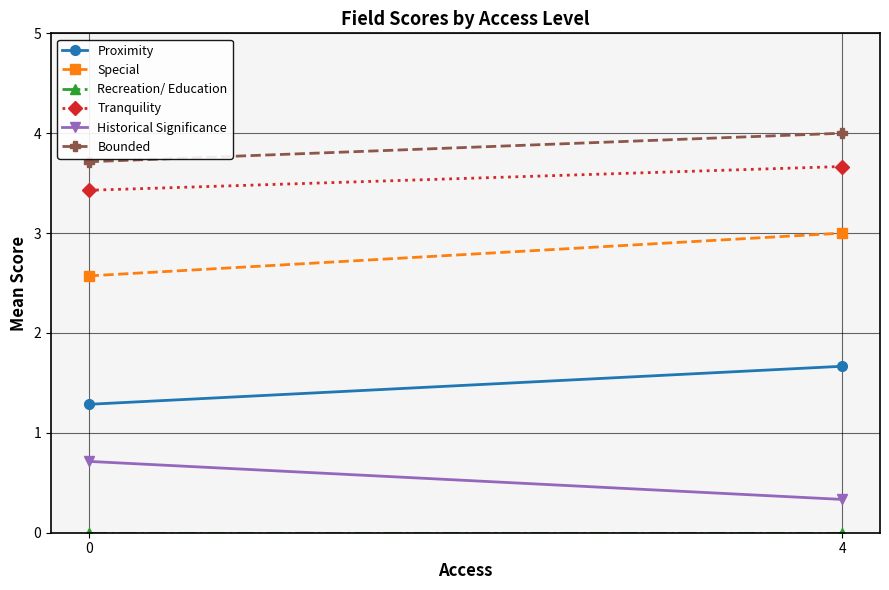

How many data points in Bounded are less than 4?

1